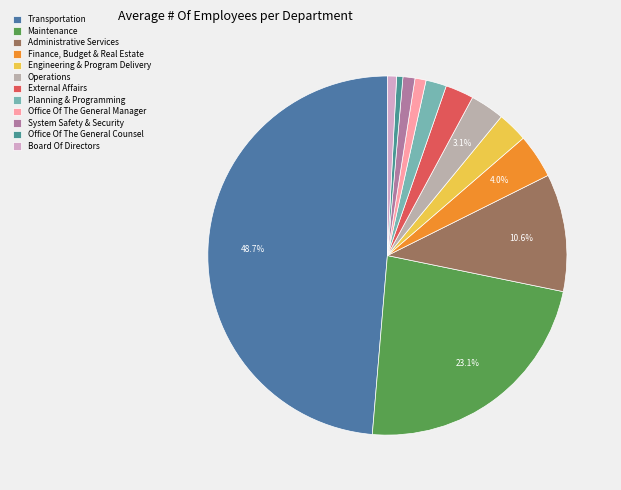

Does any single category account for the majority?

No